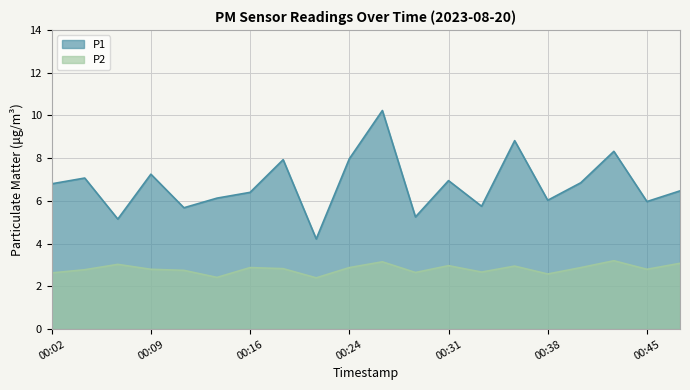

The P2 series shows 4.7 at 00:43. True or false?

False